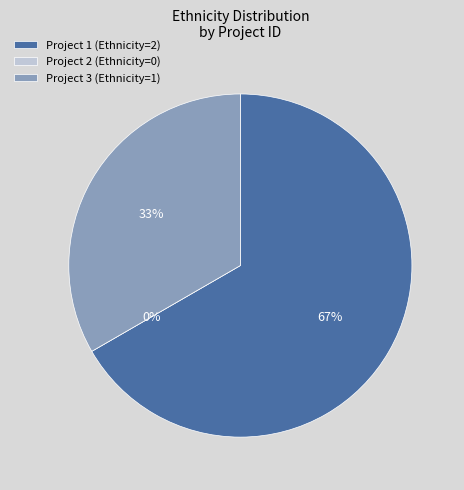

Which category has the smallest portion of the pie?

2